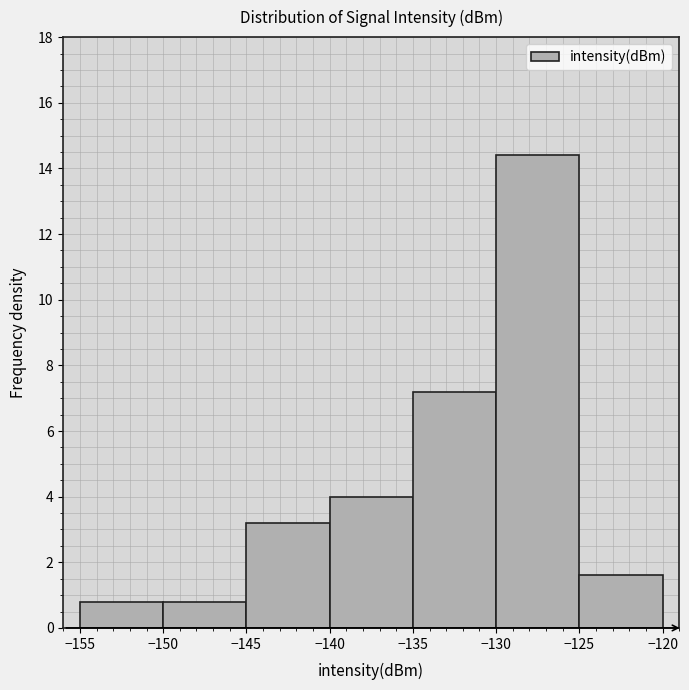

What is the height of the bar covering -140 to -135 on the x-axis? The values are not printed on the chart, so give them approximately, as read against the axis.

4.0